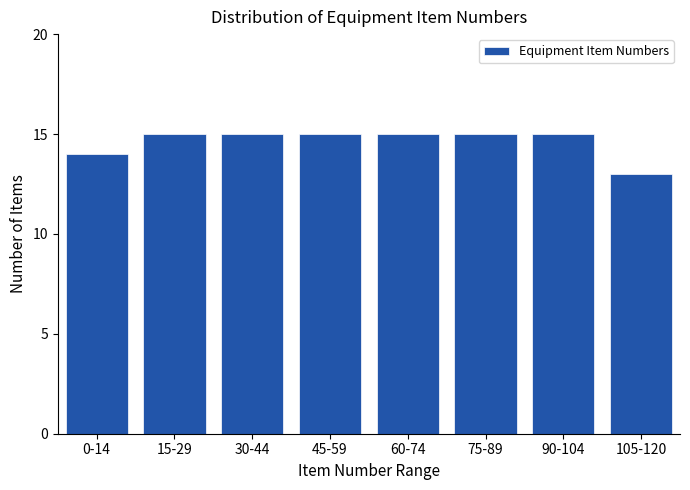

Reading left to right, list all the values displayed in this chart.

0-14=14	15-29=15	30-44=15	45-59=15	60-74=15	75-89=15	90-104=15	105-120=13